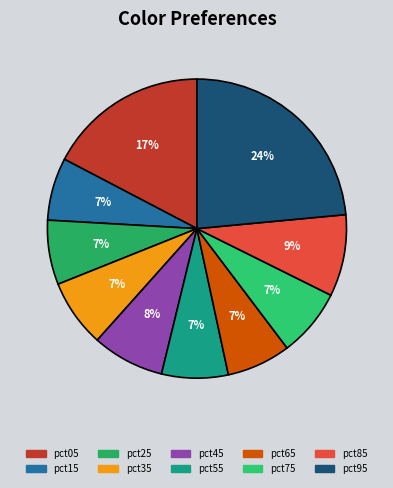

How many slices are in this pie chart?

10